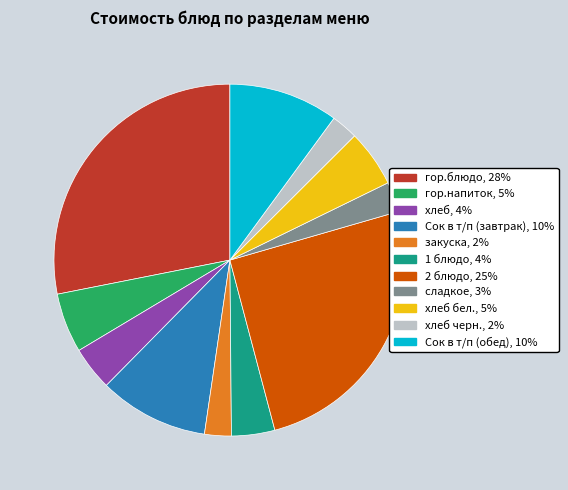

Is there a majority slice in this chart?

No